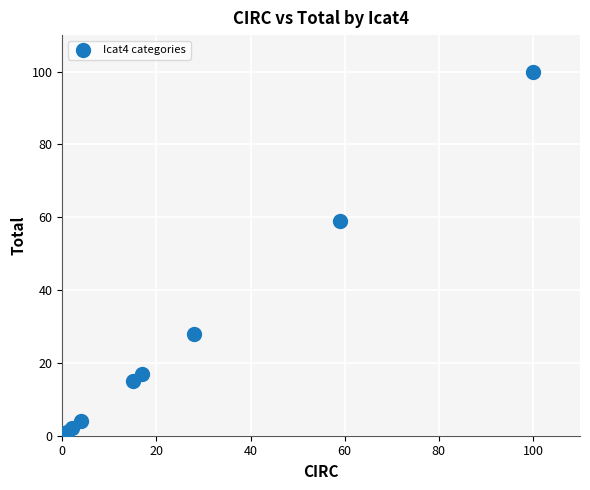

What Y value in the scatter plot is closest to 50?

59